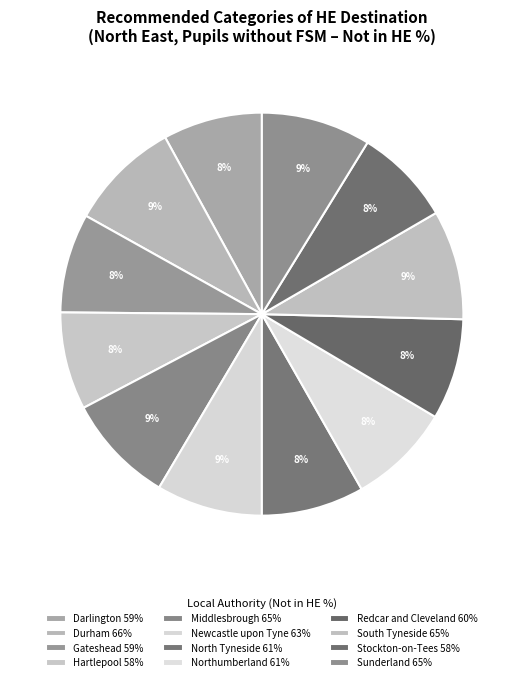

How many slices are in this pie chart?

12